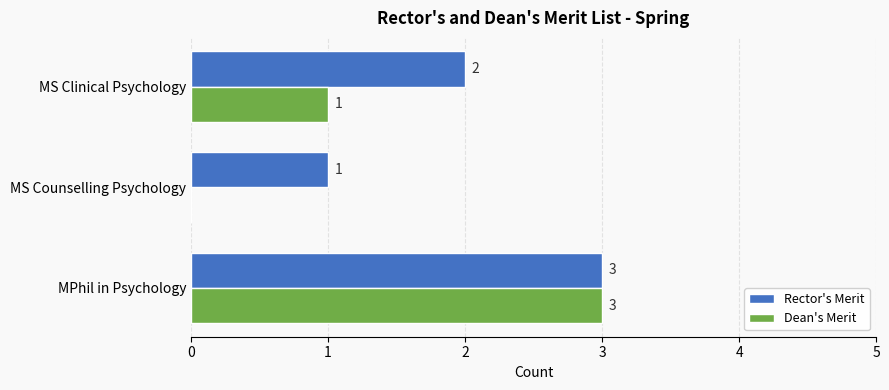

What is the maximum value shown in the chart?

3